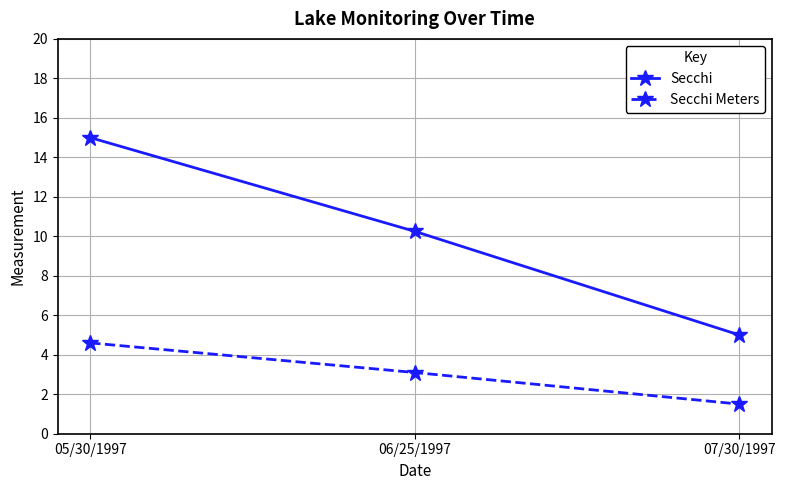

True or false: Secchi Meters has a value of 1.5 at 07/30/1997.

True